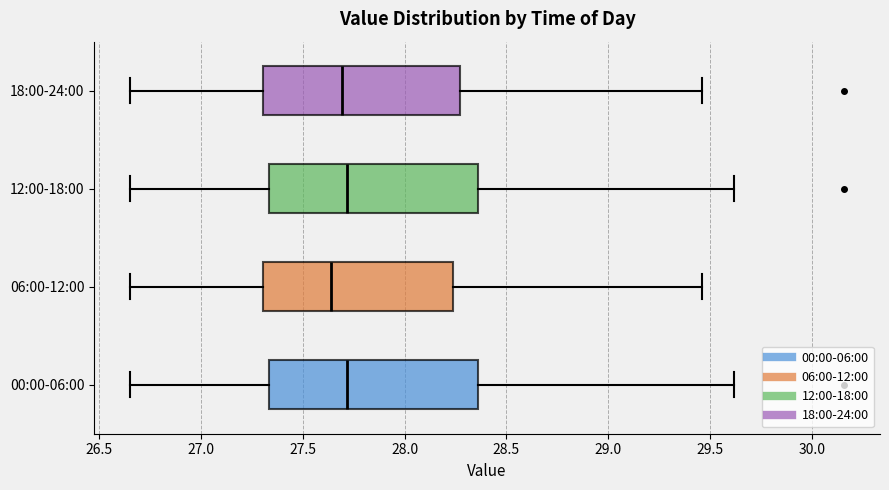

Which box has the furthest to the left median line?

06:00-12:00